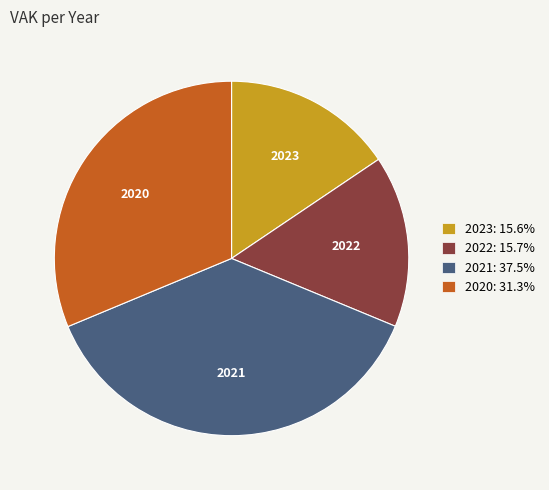

Is there a majority slice in this chart?

No